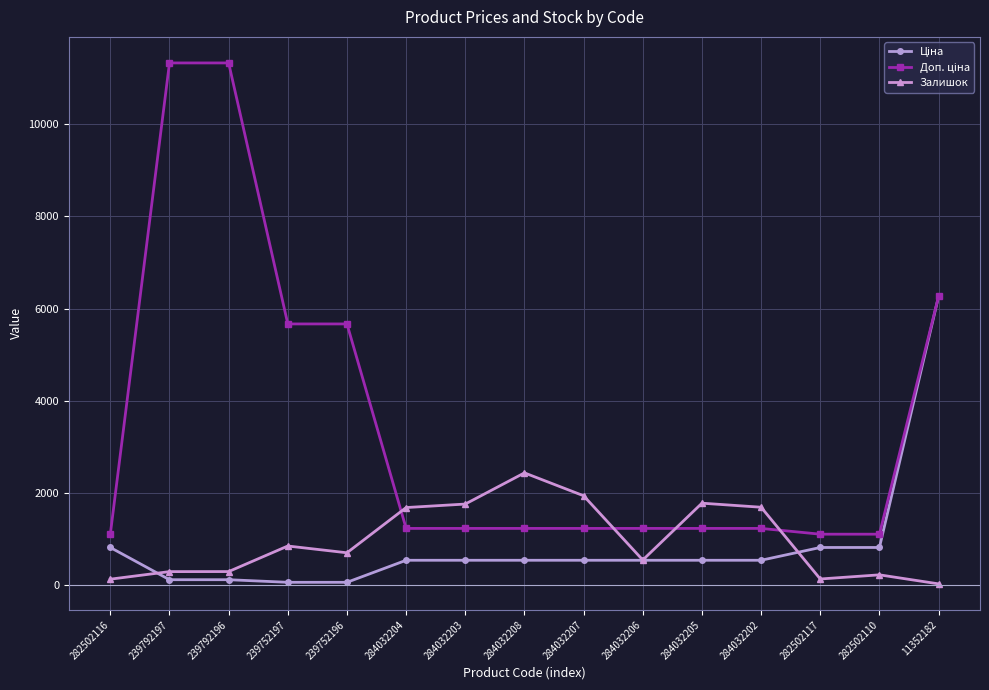

What is the greatest value displayed?

11334.0